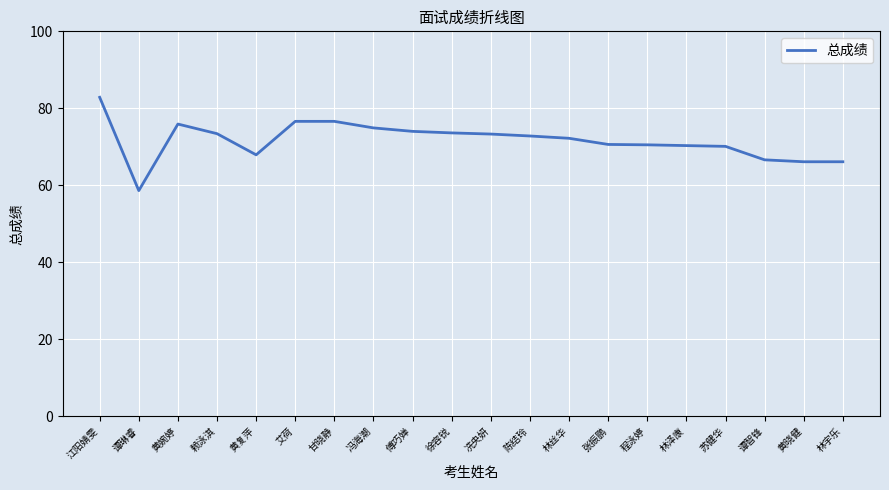

What is the ratio of the value at 苏健华 to the value at 赖泳淇?

1.0